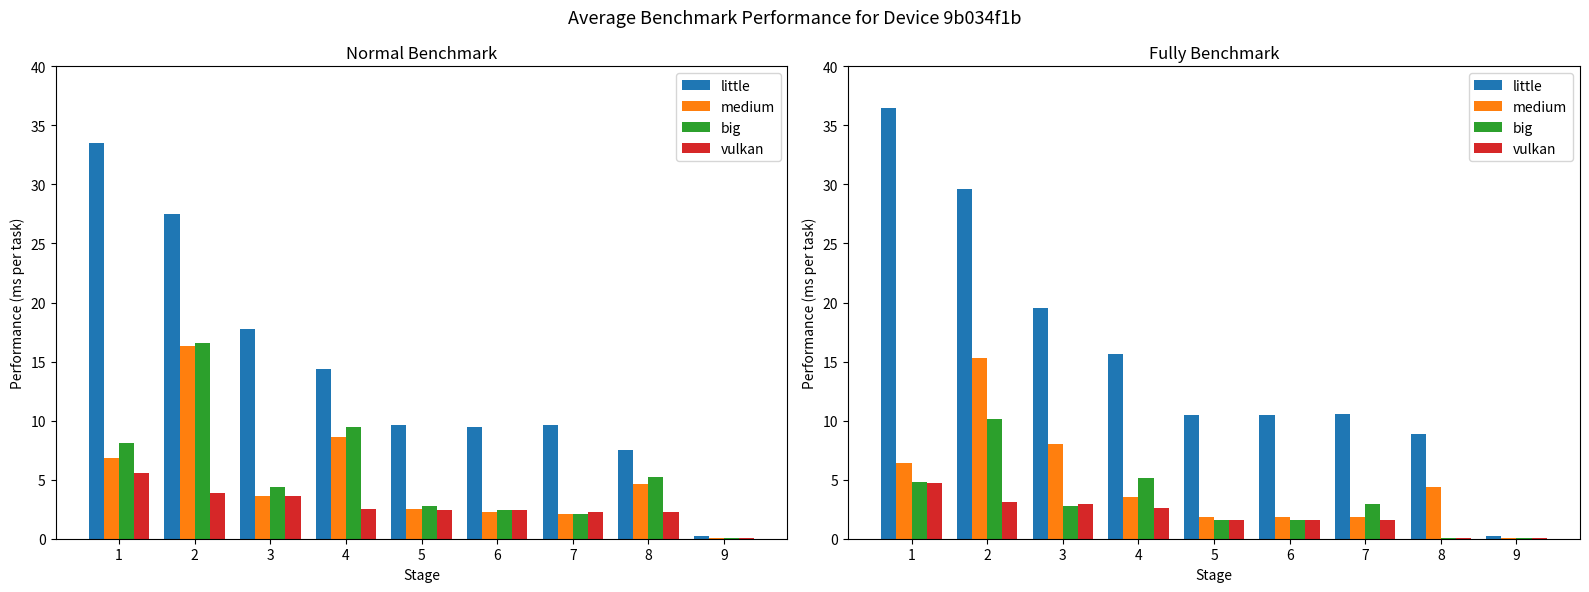

At how many categories does at least one series exceed 36?

1